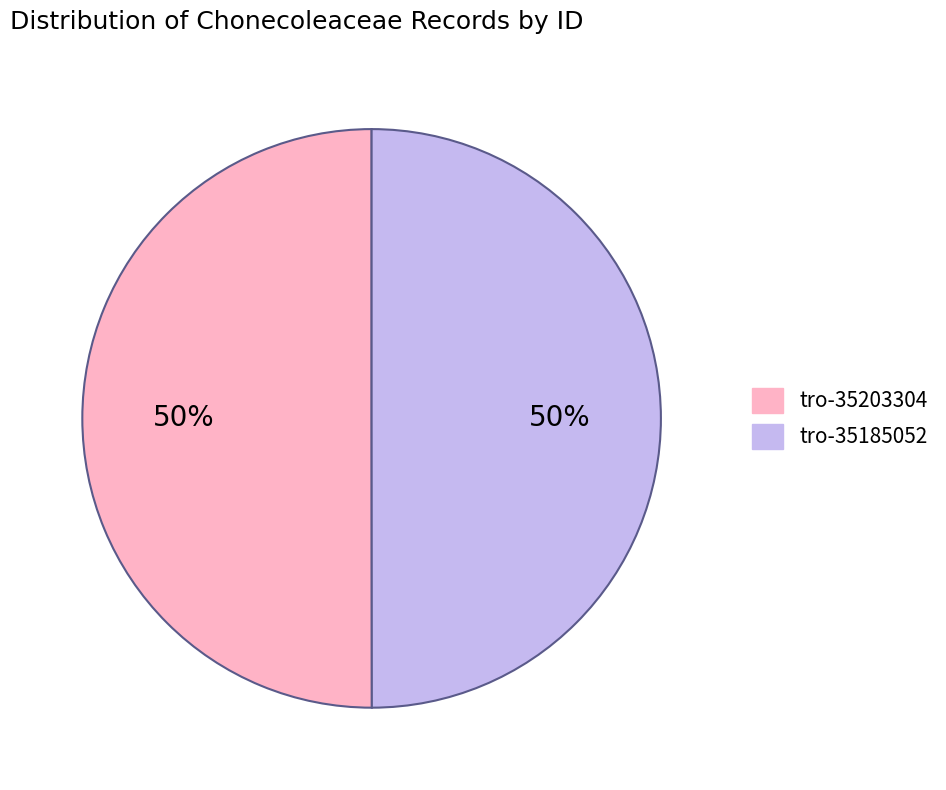

How many slices are in this pie chart?

2